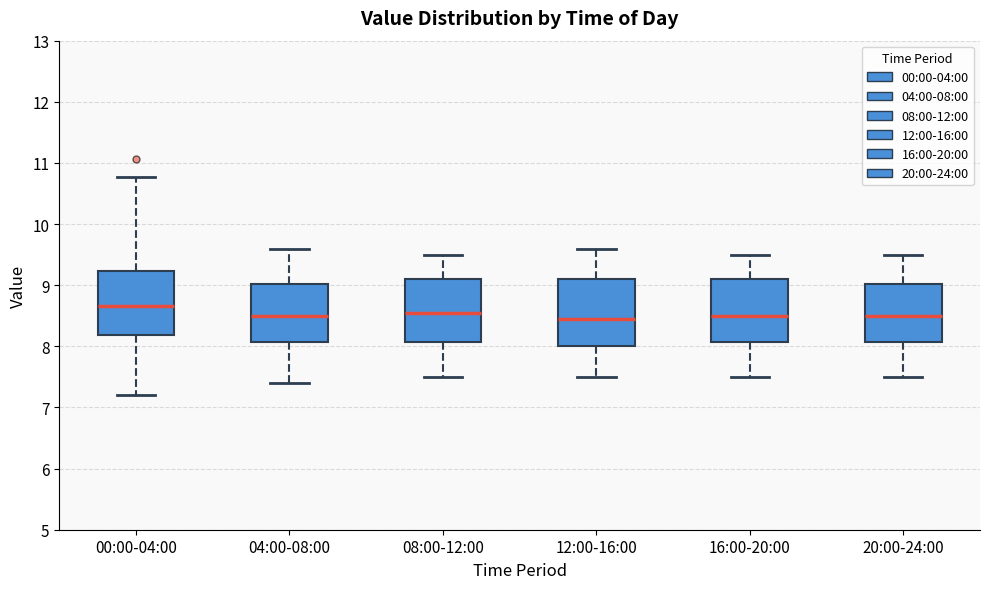

Reading left to right, read every box against the y-axis: the position of its median line, the range the box covers, and the ends of its whiskers. The values are not printed on the chart, so give them approximately, as read against the axis.

00:00-04:00: median 8.7, box 8.2 to 9.2, whiskers 7.2 to 10.8
04:00-08:00: median 8.5, box 8.1 to 9.0, whiskers 7.4 to 9.6
08:00-12:00: median 8.6, box 8.1 to 9.1, whiskers 7.5 to 9.5
12:00-16:00: median 8.5, box 8.0 to 9.1, whiskers 7.5 to 9.6
16:00-20:00: median 8.5, box 8.1 to 9.1, whiskers 7.5 to 9.5
20:00-24:00: median 8.5, box 8.1 to 9.0, whiskers 7.5 to 9.5